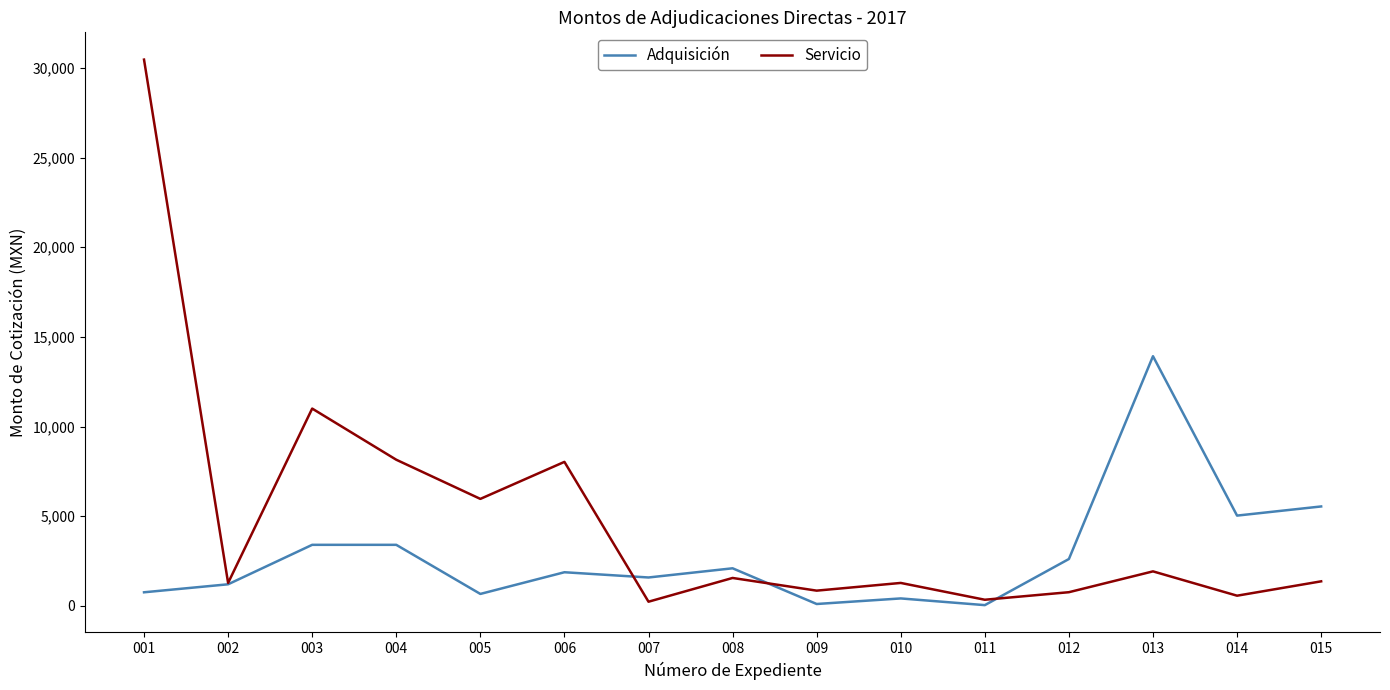

Which series has the widest spread of values?

Servicio